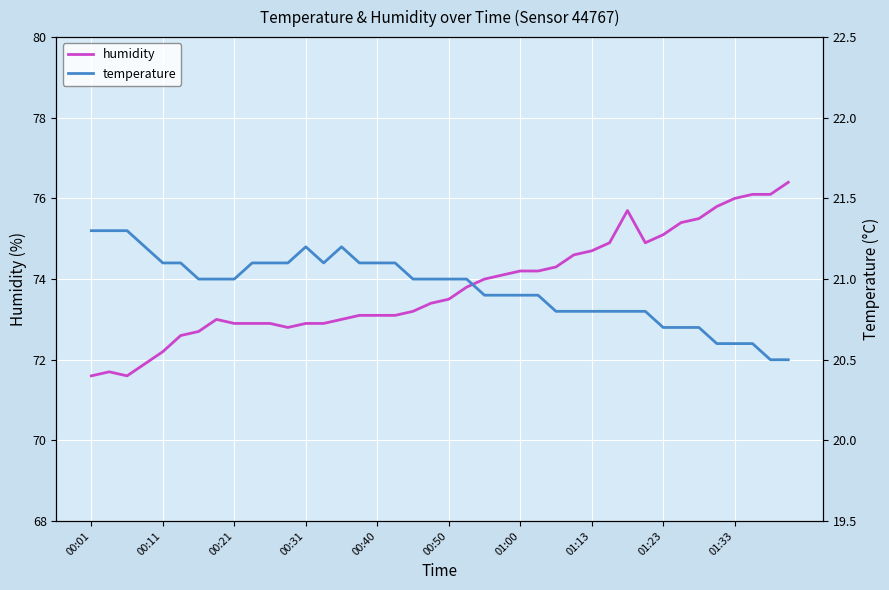

How many interior local valleys does the temperature series have?

1